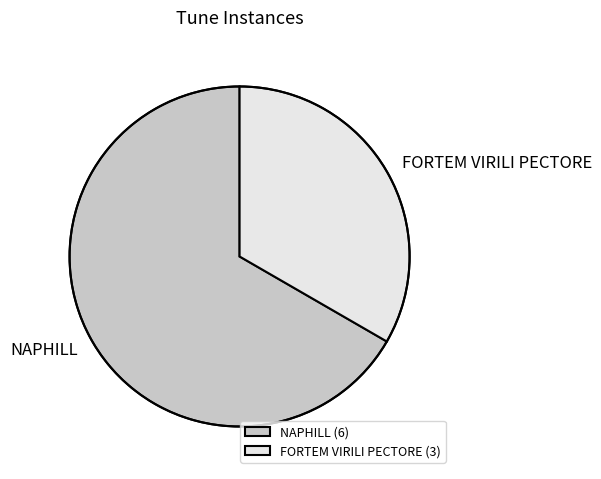

What is the ratio of the value at NAPHILL to the value at FORTEM VIRILI PECTORE?

2.0